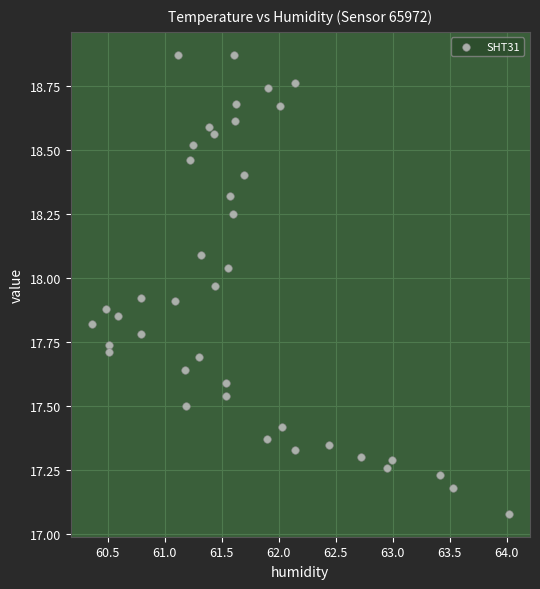

What is the range of Y values (max minus min)?

1.8